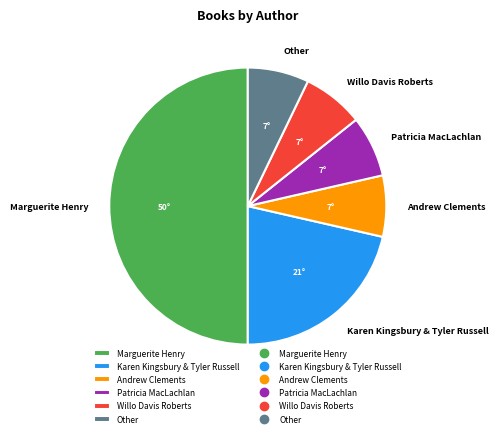

True or false: Marguerite Henry accounts for 50% of the total.

True